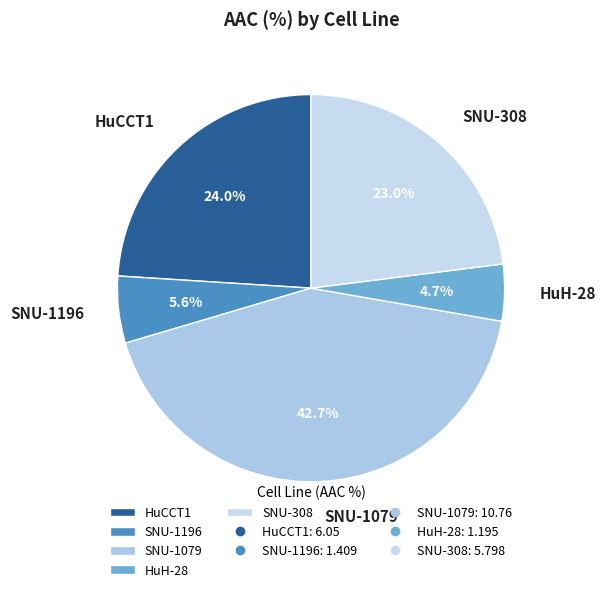

To the nearest percent, what is the average slice percentage?

20%